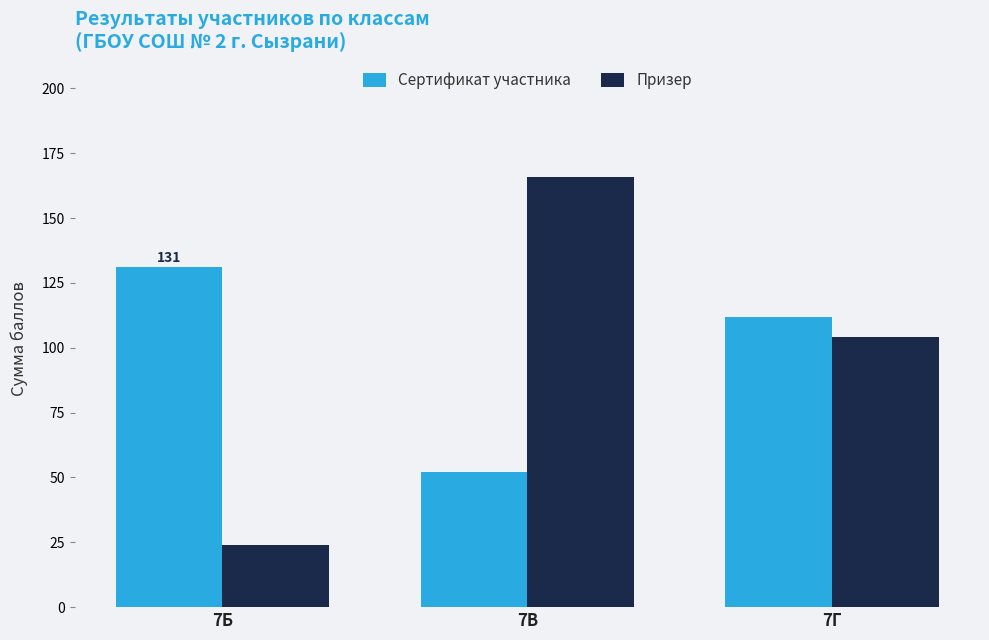

What is the sum of the Сертификат участника values at 7Г and 7Б?

243